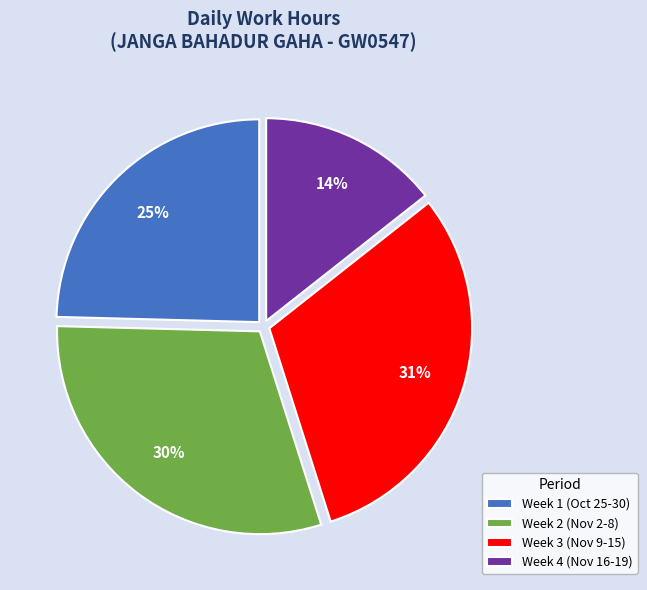

Count the number of slices in the pie.

4